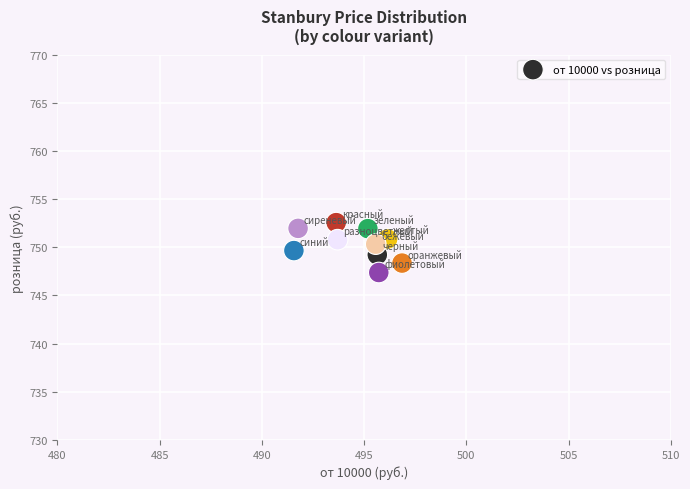

What is the range of X values (max minus min)?

5.3